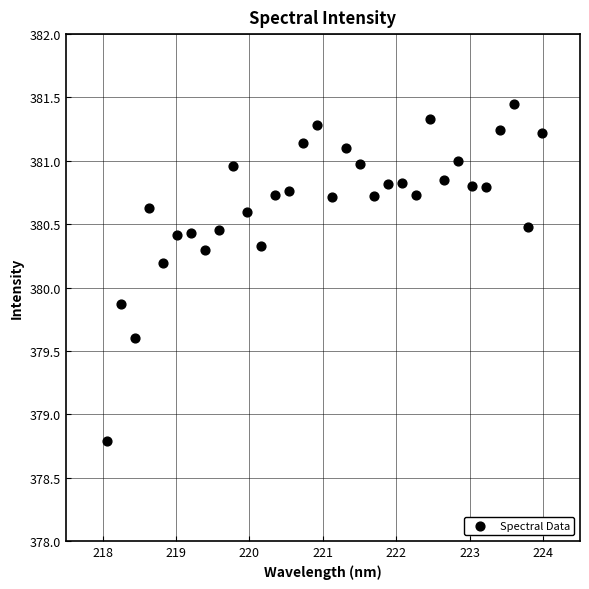

What Y value in the scatter plot is closest to 380?

379.9